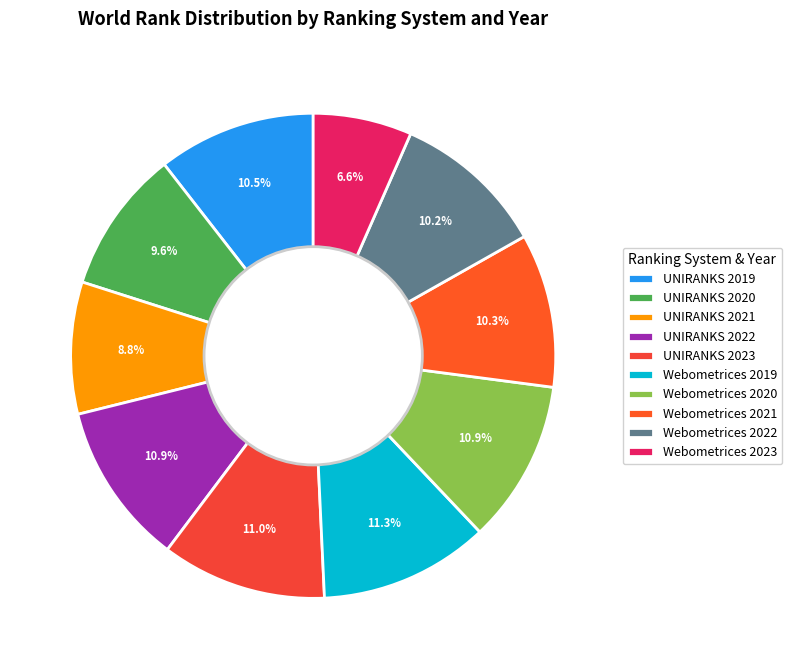

How many segments does this pie chart have?

10